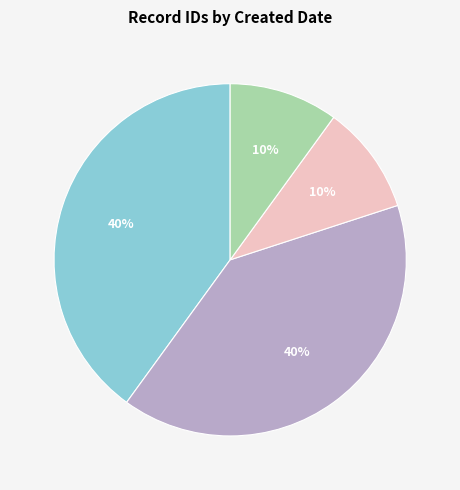

Is there any slice that represents more than half of the pie?

No